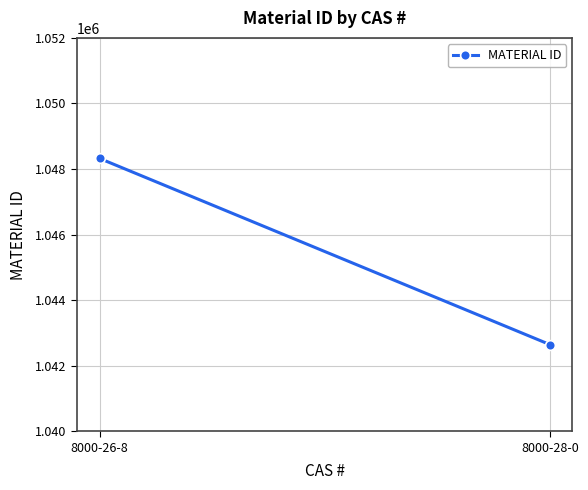

How many values are below 1048322?

1